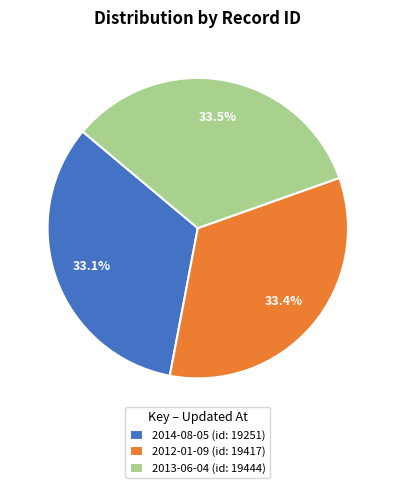

What percentage is the 2014-08-05 slice, to the nearest percent?

33%